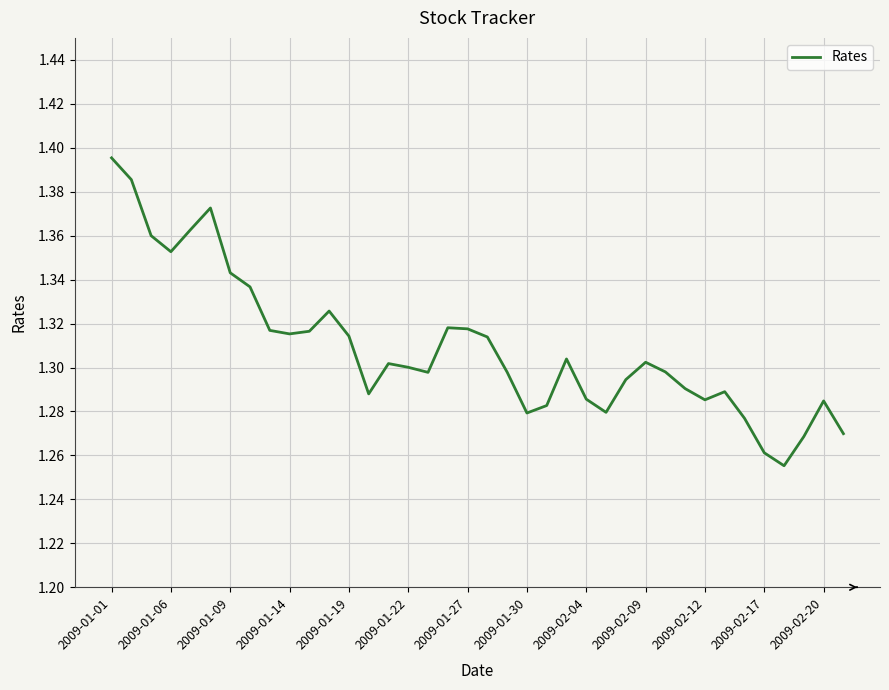

Which label corresponds to the largest value in the chart?

2009-01-01